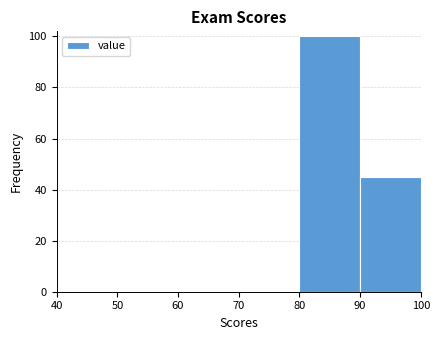

Which range on the x-axis has the tallest bar?

80 to 90